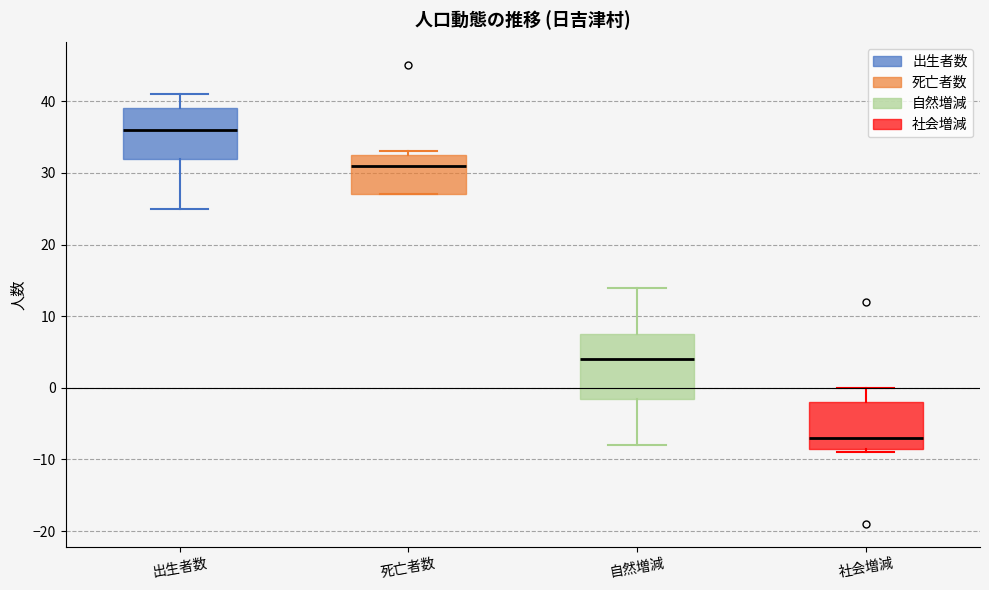

Which box is the tallest, from its lower edge to its upper edge?

自然増減